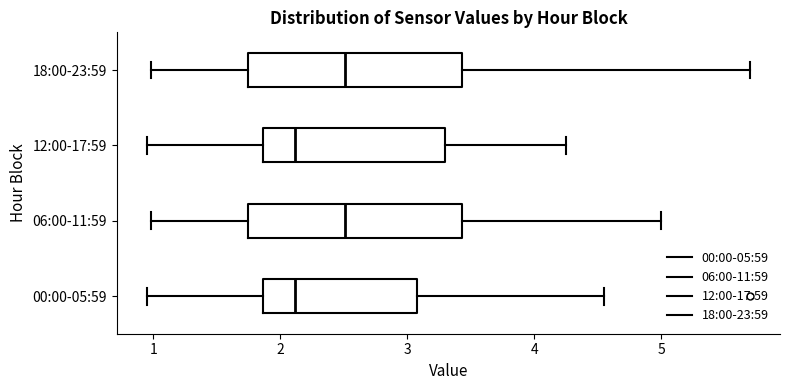

Reading bottom to top, read every box against the x-axis: the position of its median line, the range the box covers, and the ends of its whiskers. The values are not printed on the chart, so give them approximately, as read against the axis.

00:00-05:59: median 2.1, box 1.9 to 3.1, whiskers 1.0 to 4.6
06:00-11:59: median 2.5, box 1.7 to 3.4, whiskers 1.0 to 5.0
12:00-17:59: median 2.1, box 1.9 to 3.3, whiskers 1.0 to 4.3
18:00-23:59: median 2.5, box 1.7 to 3.4, whiskers 1.0 to 5.7